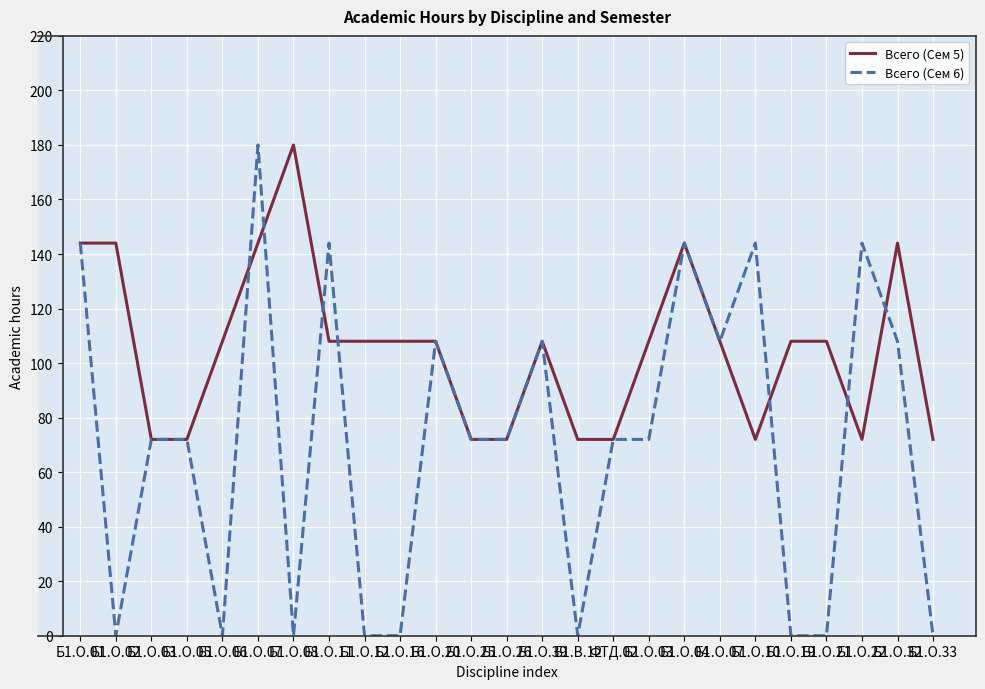

What is the difference between the Всего (Сем 6) values at Б1.О.26 and Б1.О.07?

108